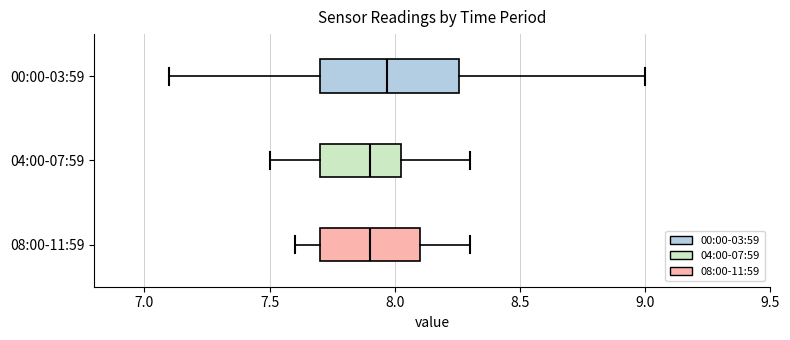

Reading bottom to top, transcribe this box plot: for each box, give where its median line is, the range the box spans, and where its two whiskers end, as read against the x-axis. The values are not printed on the chart, so give them approximately, as read against the axis.

08:00-11:59: median 7.90, box 7.70 to 8.10, whiskers 7.60 to 8.30
04:00-07:59: median 7.90, box 7.70 to 8.05, whiskers 7.50 to 8.30
00:00-03:59: median 7.95, box 7.70 to 8.25, whiskers 7.10 to 9.00